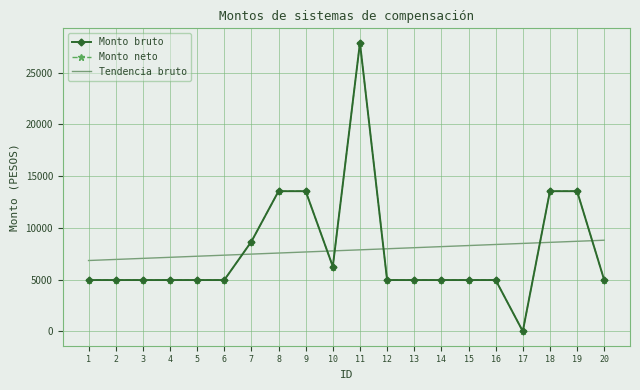

At which label is Tendencia bruto closest to 7821?

10